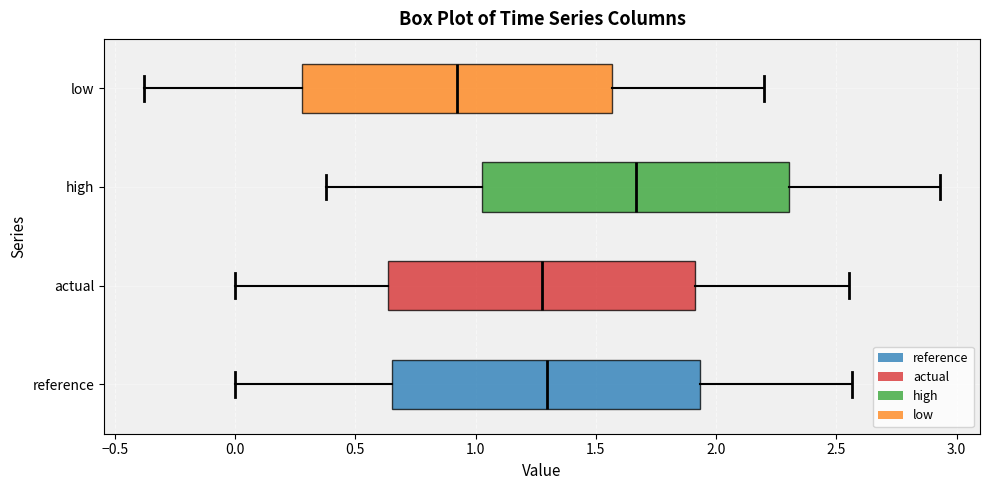

Which box has the furthest to the right median line?

high